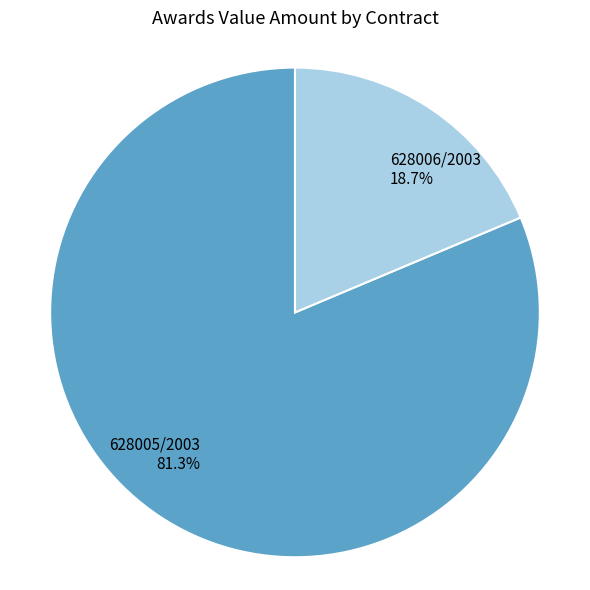

The 628005/2003 slice represents 81% of the pie. True or false?

True